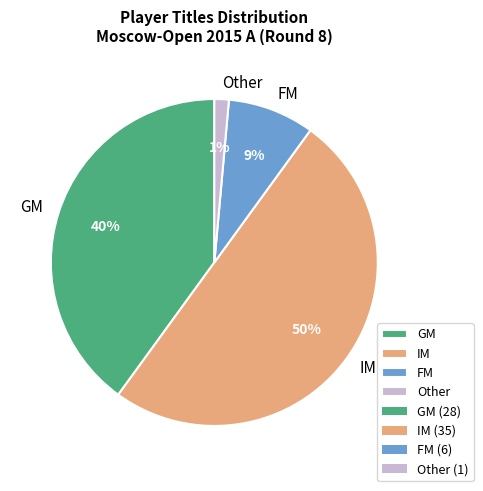

Which slice is the largest?

IM